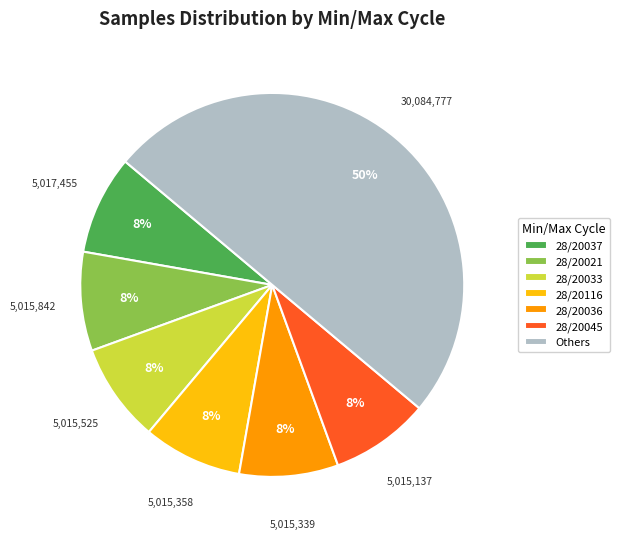

Is the sum of 28/20033 and Others greater than half?

Yes